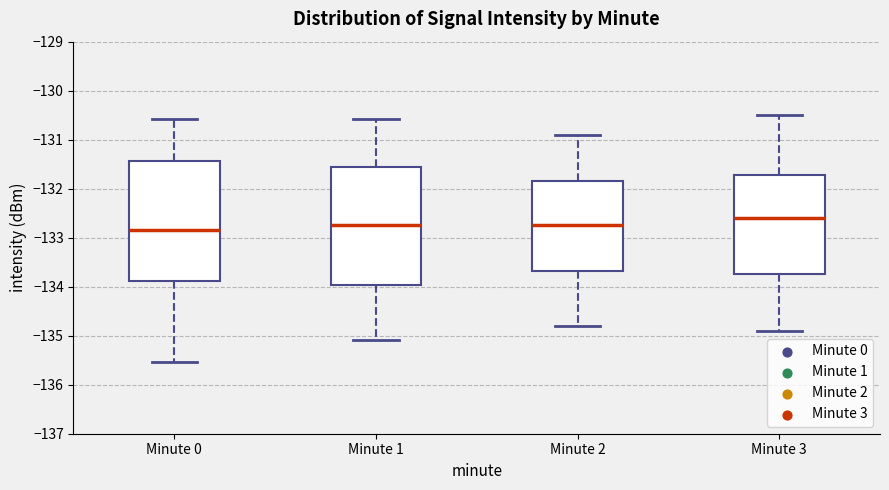

Reading left to right, transcribe this box plot: for each box, give where its median line is, the range the box spans, and where its two whiskers end, as read against the y-axis. The values are not printed on the chart, so give them approximately, as read against the axis.

Minute 0: median -132.8, box -133.9 to -131.4, whiskers -135.5 to -130.6
Minute 1: median -132.7, box -134.0 to -131.6, whiskers -135.1 to -130.6
Minute 2: median -132.7, box -133.7 to -131.8, whiskers -134.8 to -130.9
Minute 3: median -132.6, box -133.7 to -131.7, whiskers -134.9 to -130.5